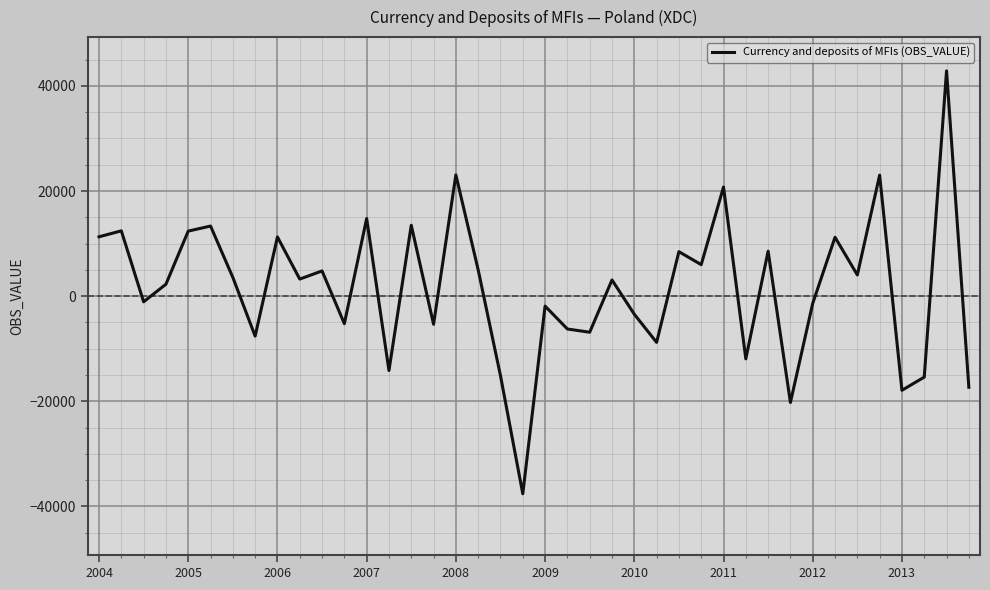

What is the difference between the maximum and minimum values?

80446.1